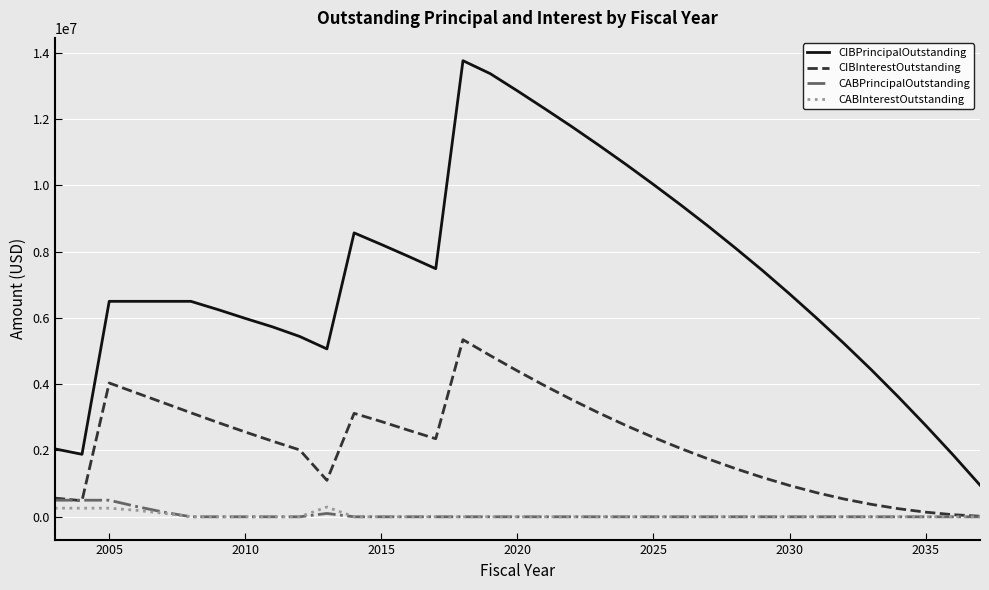

Which series has the widest spread of values?

CIBPrincipalOutstanding